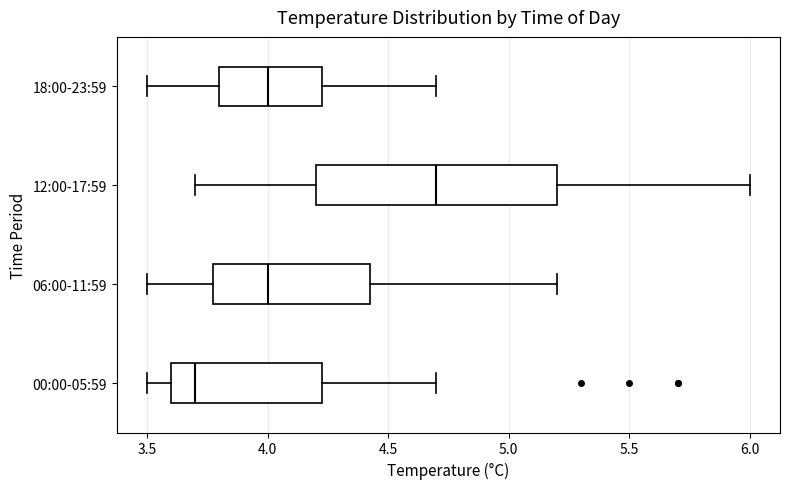

Where does the left whisker of the box for 06:00-11:59 end on the x-axis? The values are not printed on the chart, so give them approximately, as read against the axis.

3.50